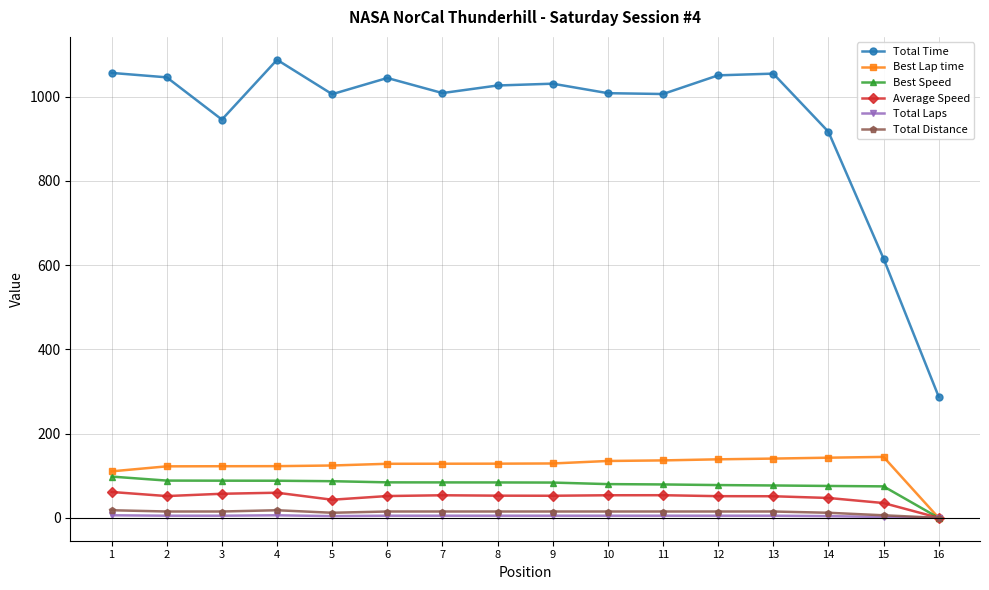

How many distinct data groups are displayed?

6